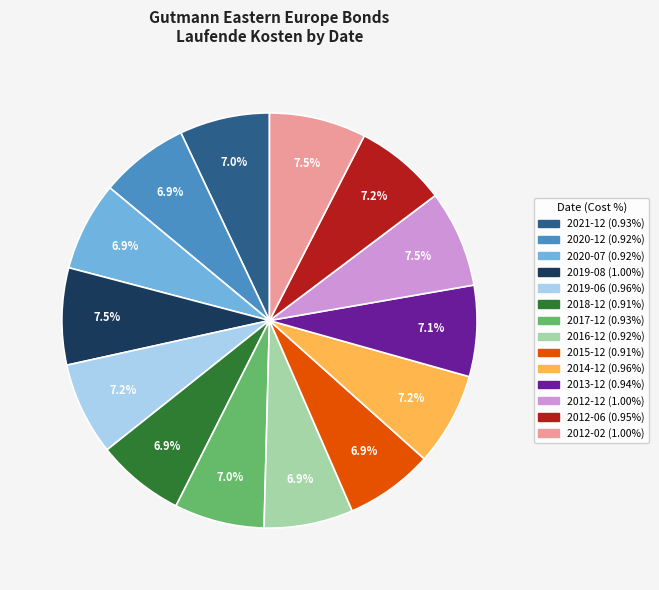

Does any single category account for the majority?

No